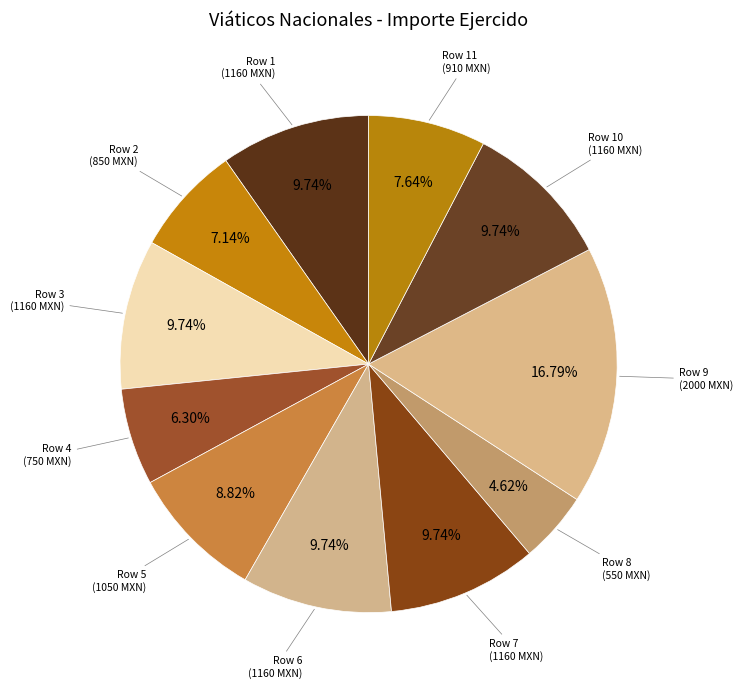

Does any single category account for the majority?

No